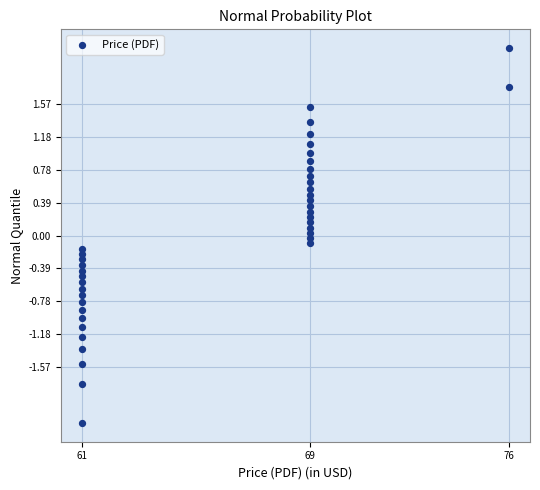

What is the range of X values (max minus min)?

15.0